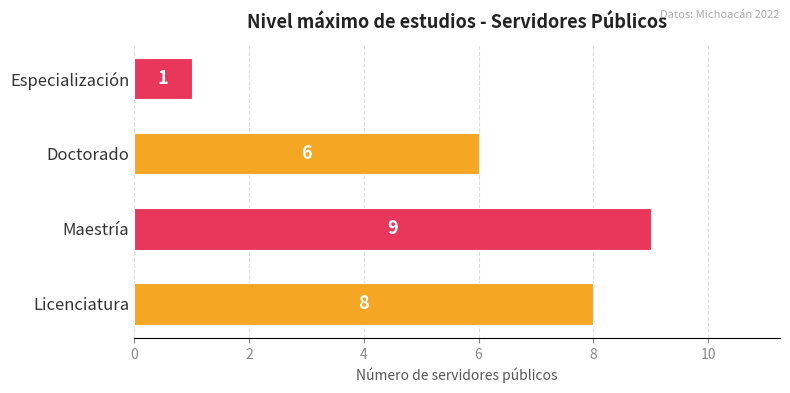

How many bars are there in total?

4